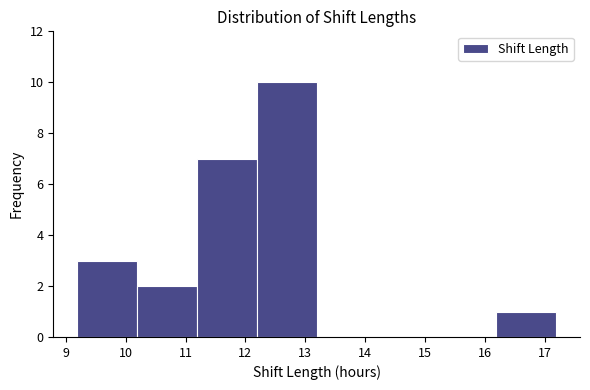

Reading left to right, transcribe this chart: for each bar, give the range it covers on the x-axis and its height. Neither the bar edges nor the heights are printed on the chart, so give them approximately, as read against the axes.

9.19 to 10.19: 3
10.19 to 11.19: 2
11.19 to 12.19: 7
12.19 to 13.19: 10
13.19 to 14.19: 0
14.19 to 15.19: 0
15.19 to 16.19: 0
16.19 to 17.19: 1